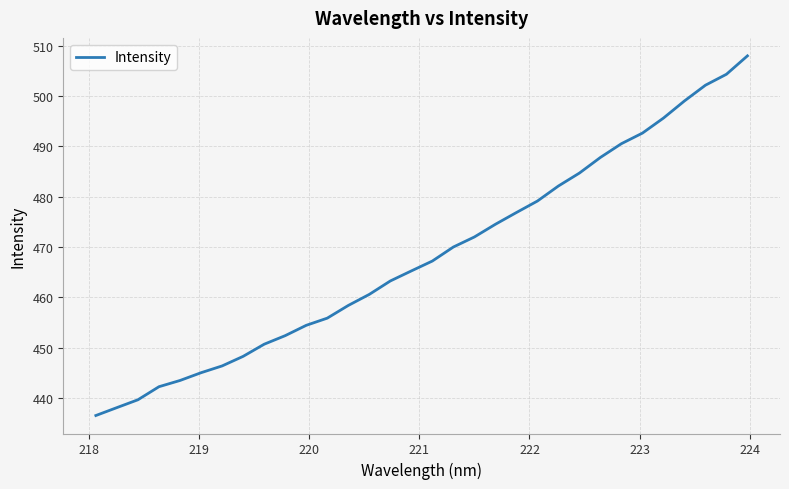

What is the minimum value shown in the chart?

436.5